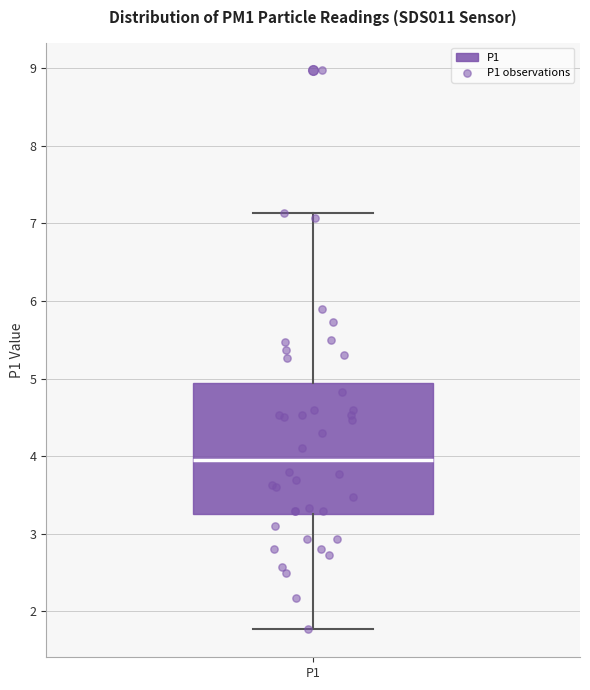

Read this box plot against the y-axis: the position of the median line, the range covered by the box, and the ends of both whiskers. The values are not printed on the chart, so give them approximately, as read against the axis.

median 4.0, box 3.3 to 4.9, whiskers 1.8 to 7.1